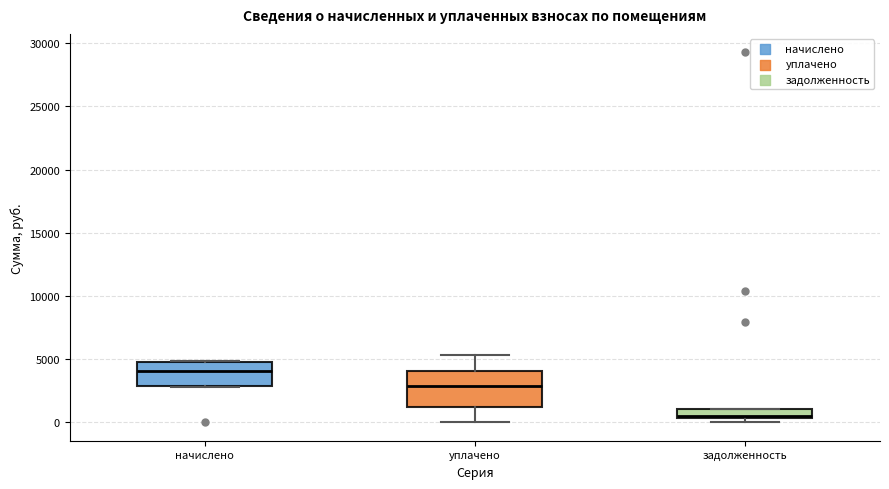

Which box is the tallest, from its lower edge to its upper edge?

уплачено